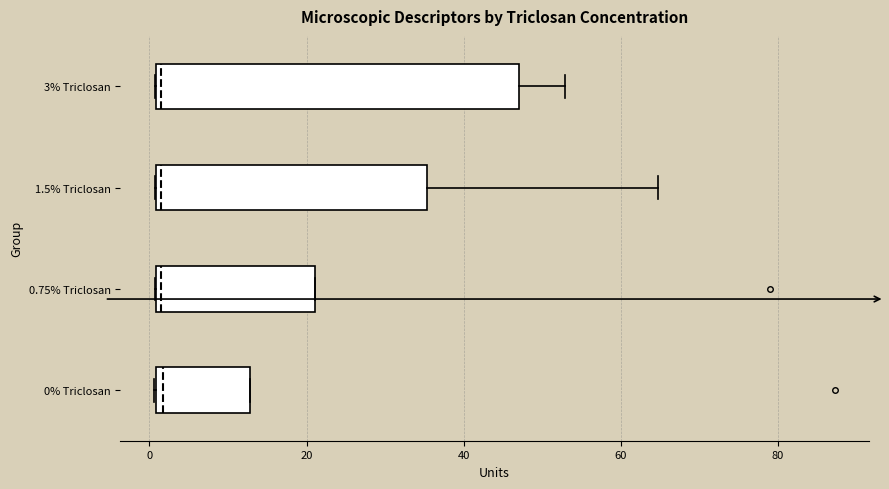

Which box is the widest, from its left edge to its right edge?

3% Triclosan